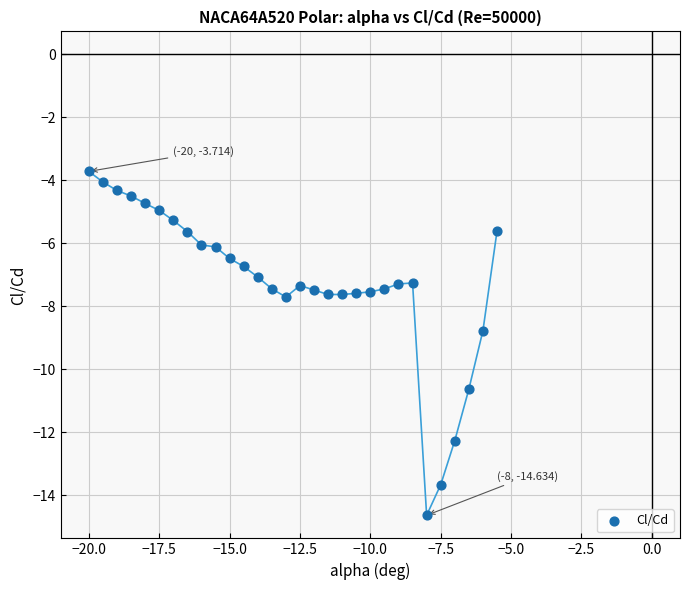

What is the range of X values (max minus min)?

14.5